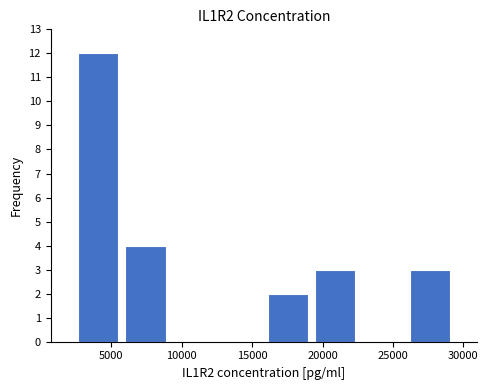

Reading left to right, list every bar in this chart as the range it spans on the x-axis followed by its height. Neither the bar edges nor the heights are printed on the chart, so give them approximately, as read against the axes.

2500 to 5500: 12
5500 to 9000: 4
9000 to 12500: 0
12500 to 16000: 0
16000 to 19000: 2
19000 to 22500: 3
22500 to 26000: 0
26000 to 29500: 3